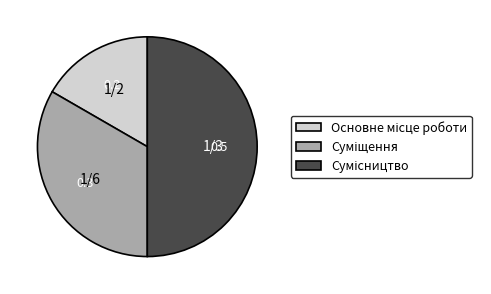

How many slices are in this pie chart?

3